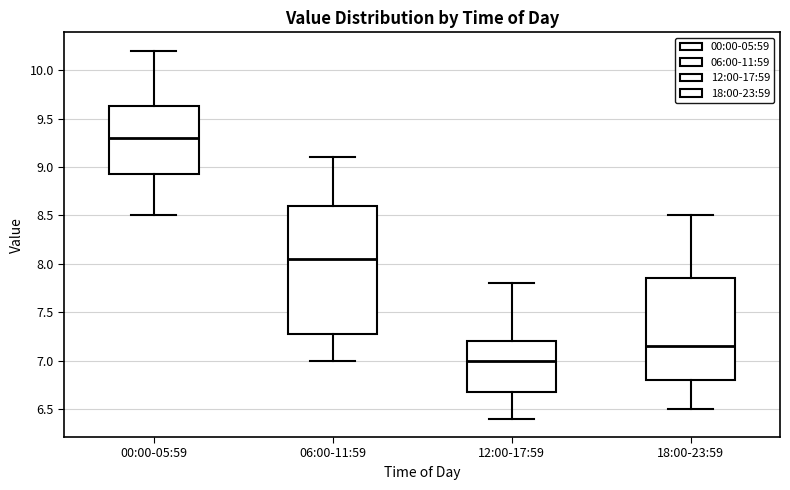

Which box's median line is the highest?

00:00-05:59